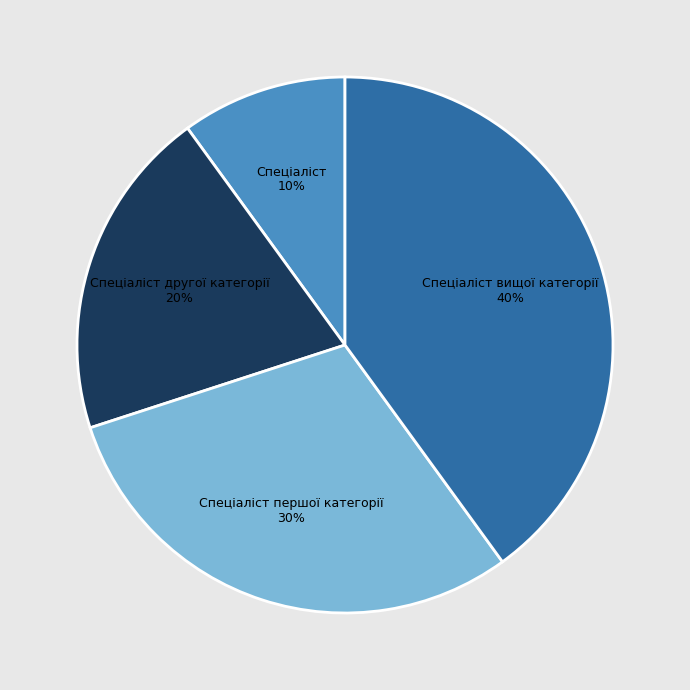

Which has a higher value, Спеціаліст вищої категорії or Спеціаліст другої категорії?

Спеціаліст вищої категорії